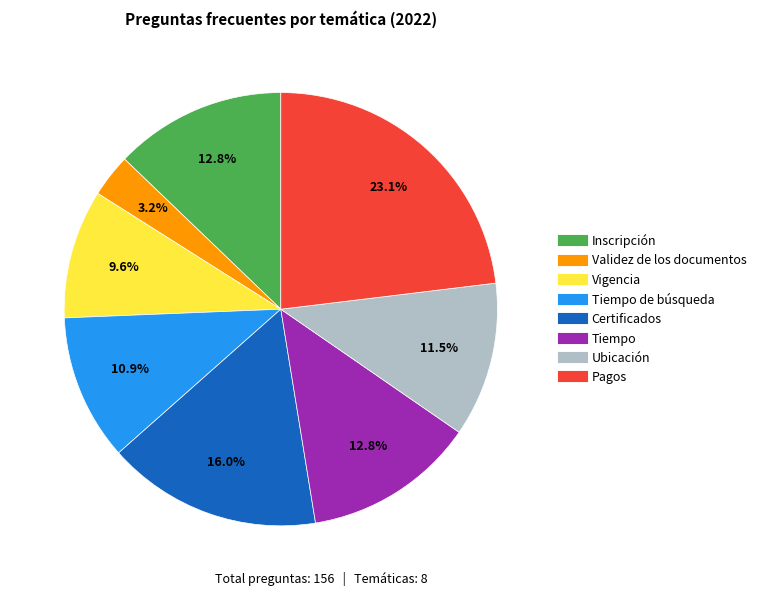

Is there any slice that represents more than half of the pie?

No